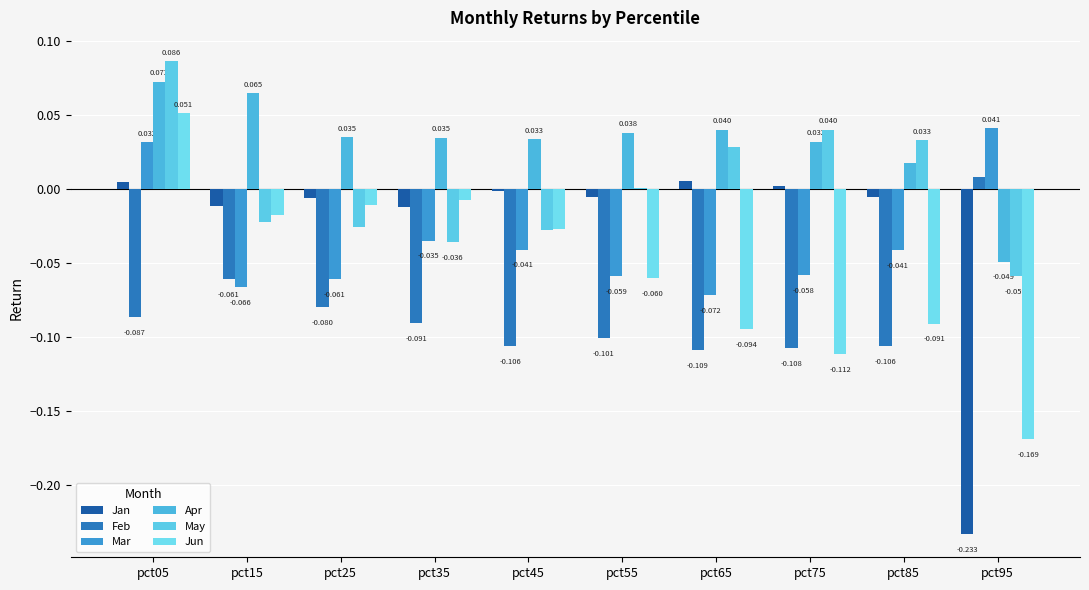

Which series has the widest spread of values?

Jan